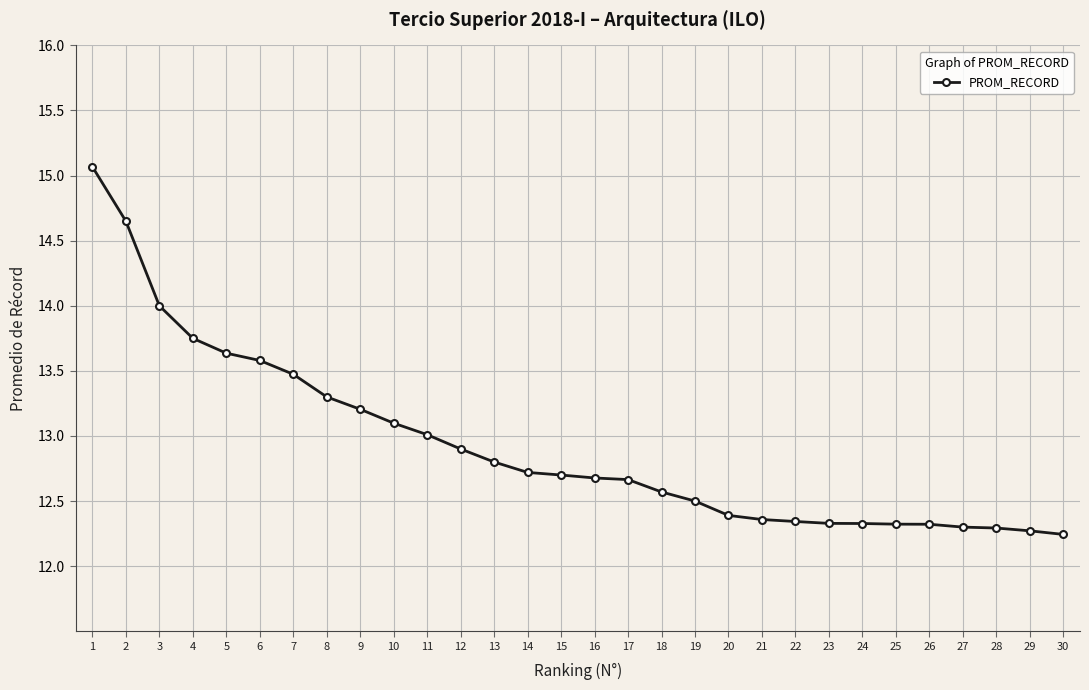

Is it true that the value at 24 is 20.1?

False